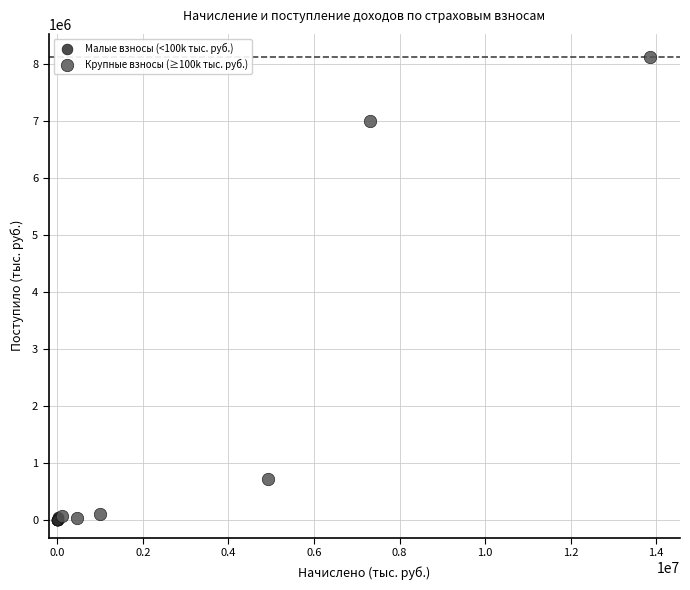

Which series reaches the maximum Y coordinate?

Крупные взносы (≥100k тыс. руб.)